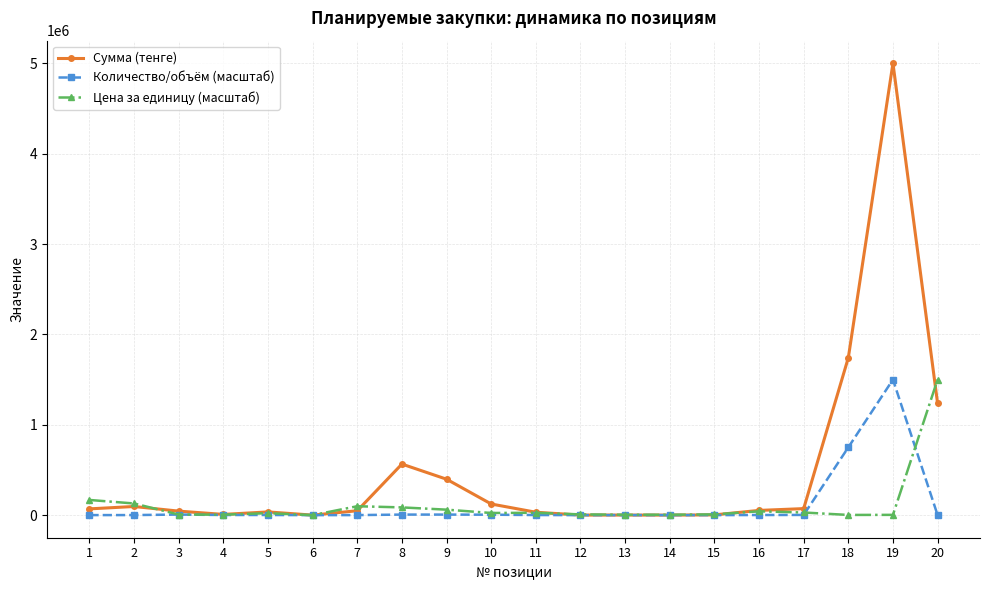

How many values in the Цена за единицу (масштаб) series are below 23726?

10